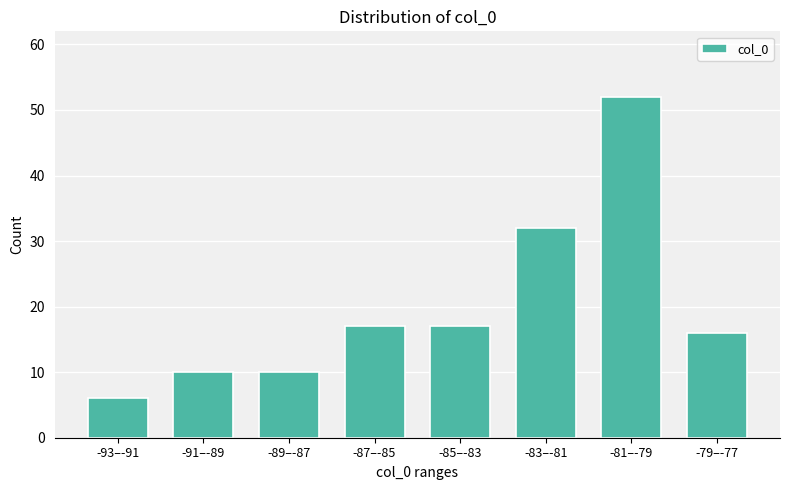

Reading left to right, transcribe all the data shown in this chart.

-93–-91=6	-91–-89=10	-89–-87=10	-87–-85=17	-85–-83=17	-83–-81=32	-81–-79=52	-79–-77=16